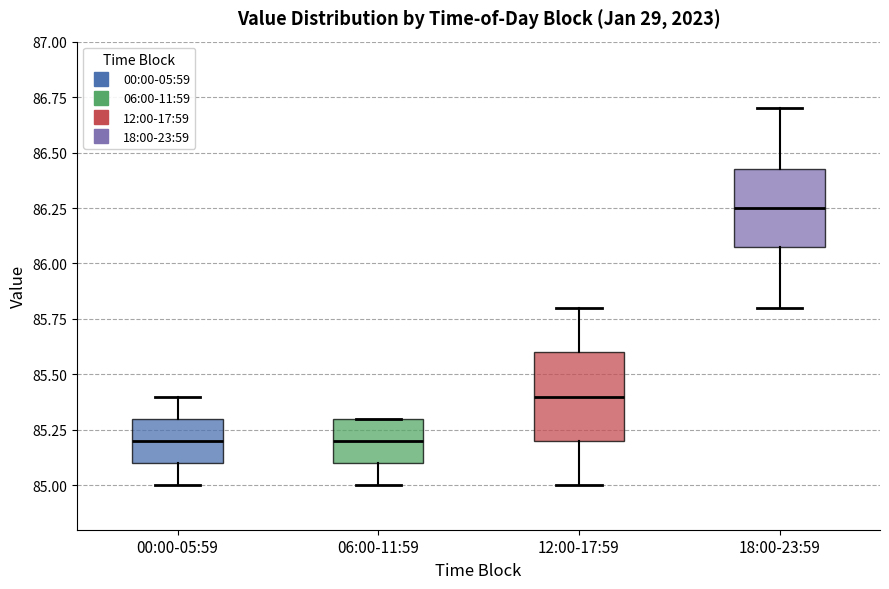

Where is the upper edge of the box for 00:00-05:59 on the y-axis? The values are not printed on the chart, so give them approximately, as read against the axis.

85.30